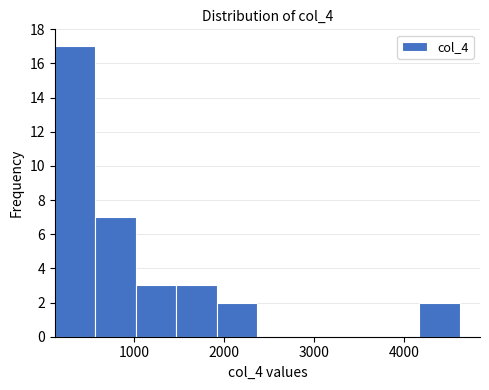

Which range on the x-axis has the tallest bar?

100 to 600